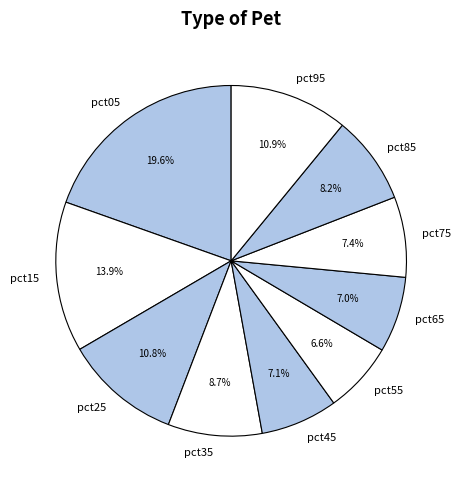

True or false: pct95 accounts for 11% of the total.

True